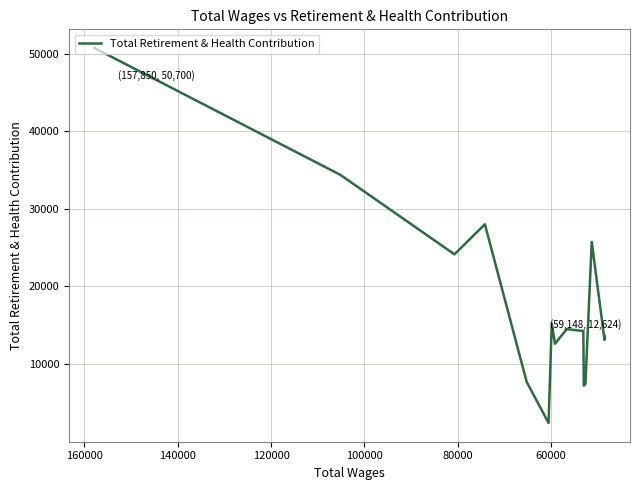

What is the greatest value displayed?

50700